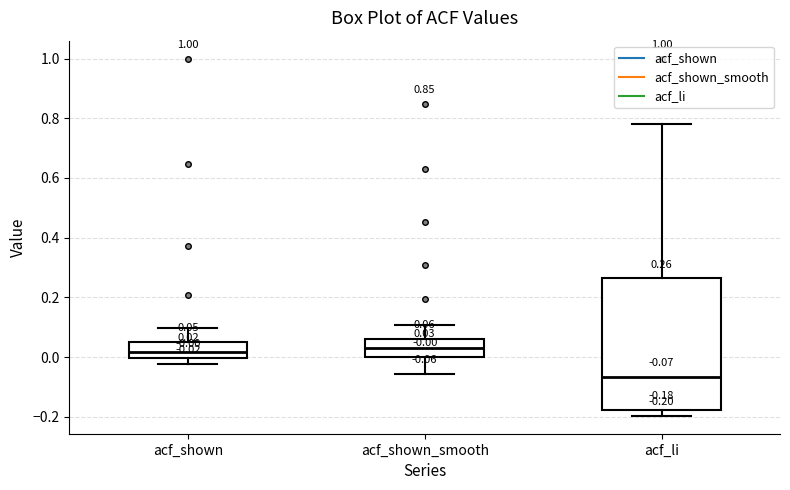

Comparing the boxes themselves (not the whiskers), which one is the tallest?

acf_li